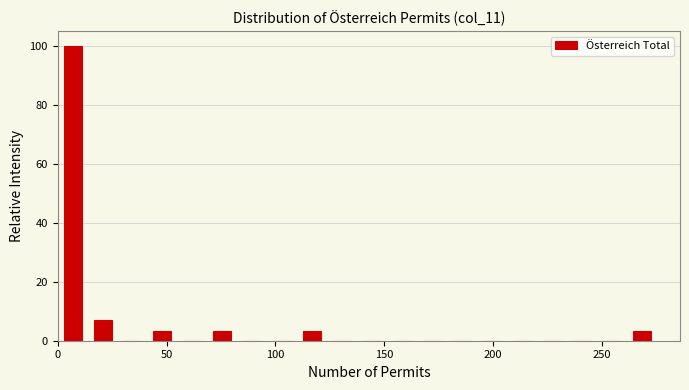

Read against the x-axis, roughly where is the centre of the tallest bar?

5